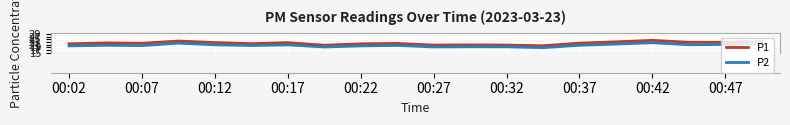

True or false: P1 and P2 intersect in this chart.

False